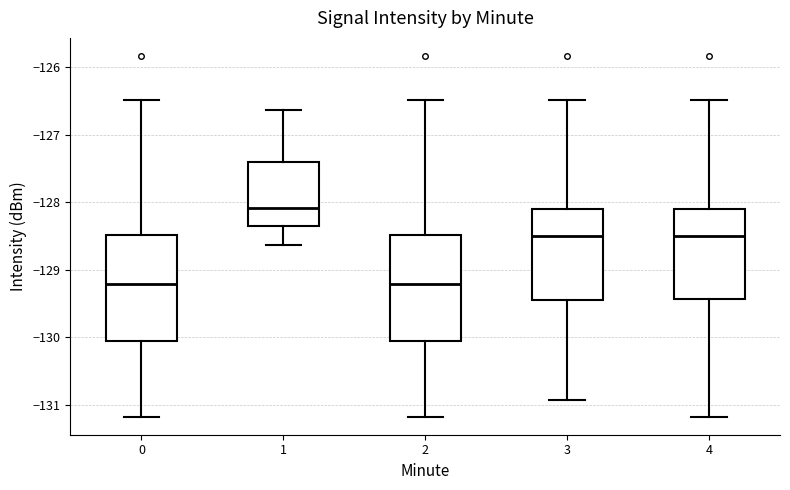

Reading left to right, transcribe this box plot: for each box, give where its median line is, the range the box spans, and where its two whiskers end, as read against the y-axis. The values are not printed on the chart, so give them approximately, as read against the axis.

0: median -129.2, box -130.1 to -128.5, whiskers -131.2 to -126.5
1: median -128.1, box -128.4 to -127.4, whiskers -128.6 to -126.6
2: median -129.2, box -130.1 to -128.5, whiskers -131.2 to -126.5
3: median -128.5, box -129.5 to -128.1, whiskers -130.9 to -126.5
4: median -128.5, box -129.4 to -128.1, whiskers -131.2 to -126.5